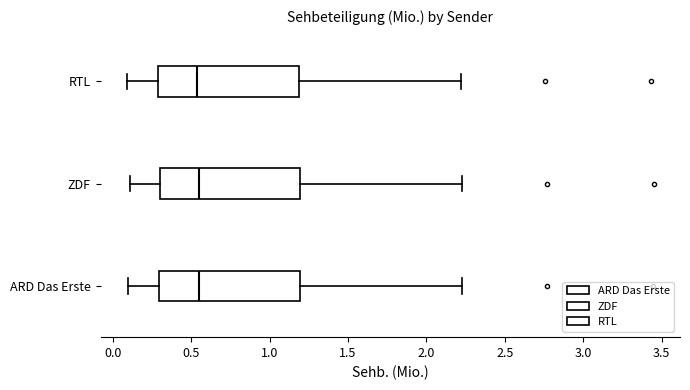

Where does the median line of the box for ARD Das Erste sit on the x-axis? The values are not printed on the chart, so give them approximately, as read against the axis.

0.55